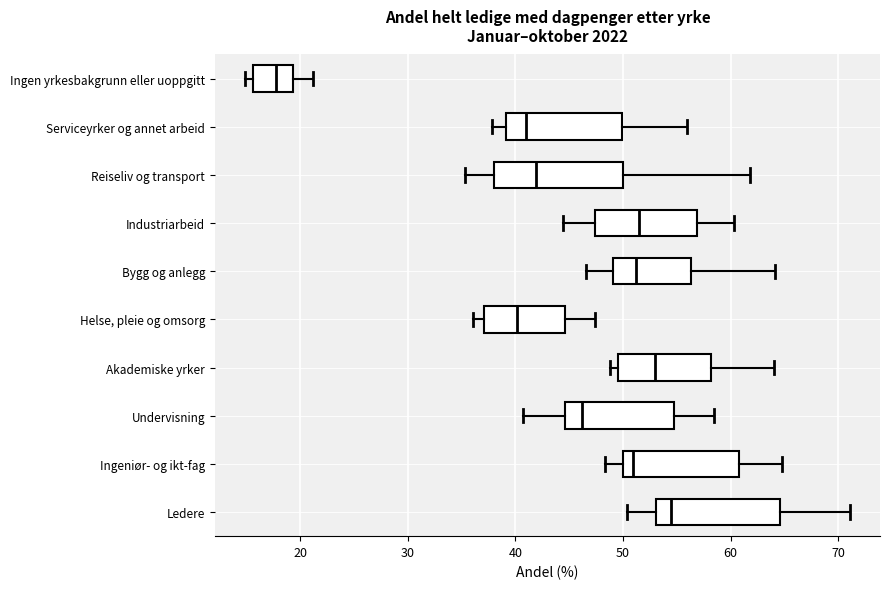

Reading bottom to top, transcribe this box plot: for each box, give where its median line is, the range the box spans, and where its two whiskers end, as read against the x-axis. The values are not printed on the chart, so give them approximately, as read against the axis.

Ledere: median 54, box 53 to 65, whiskers 50 to 71
Ingeniør- og ikt-fag: median 51, box 50 to 61, whiskers 48 to 65
Undervisning: median 46, box 45 to 55, whiskers 41 to 58
Akademiske yrker: median 53, box 50 to 58, whiskers 49 to 64
Helse, pleie og omsorg: median 40, box 37 to 45, whiskers 36 to 47
Bygg og anlegg: median 51, box 49 to 56, whiskers 47 to 64
Industriarbeid: median 51, box 47 to 57, whiskers 44 to 60
Reiseliv og transport: median 42, box 38 to 50, whiskers 35 to 62
Serviceyrker og annet arbeid: median 41, box 39 to 50, whiskers 38 to 56
Ingen yrkesbakgrunn eller uoppgitt: median 18, box 16 to 19, whiskers 15 to 21